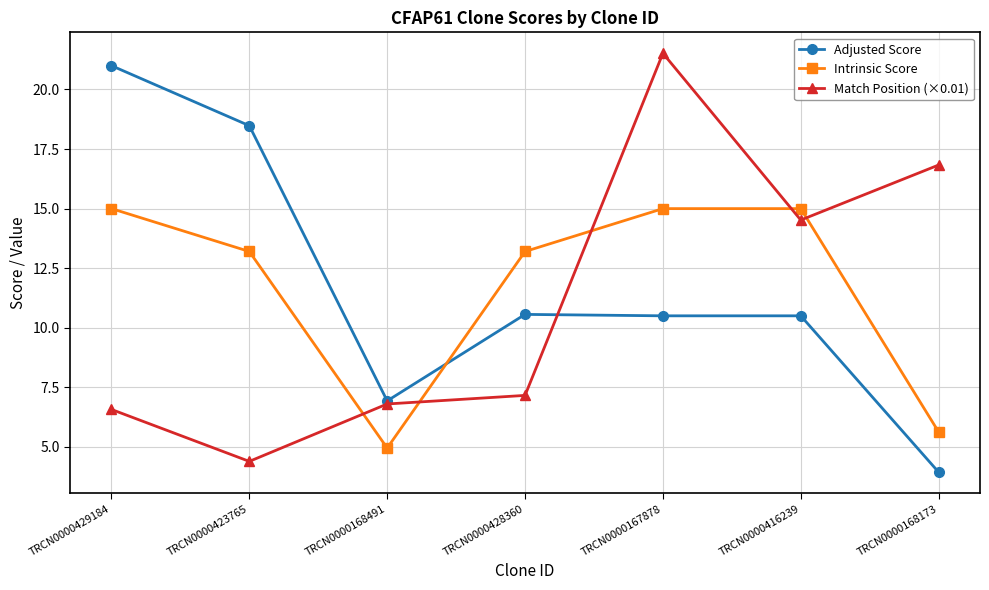

What is the highest value of the Adjusted Score series?

21.0